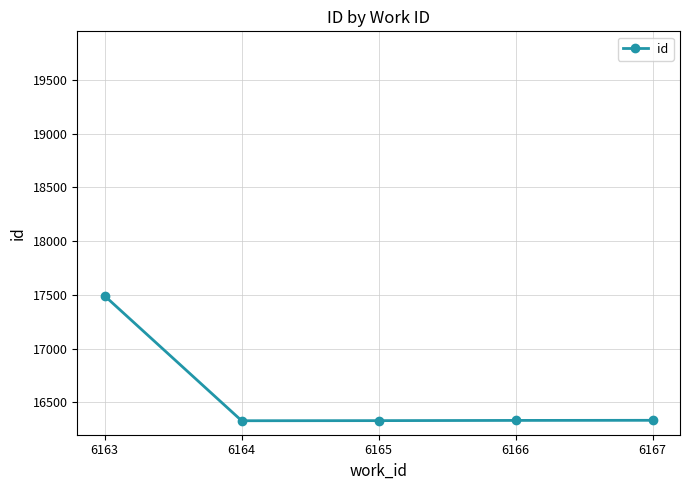

What is the value of the 3rd point from the left?

16331.0